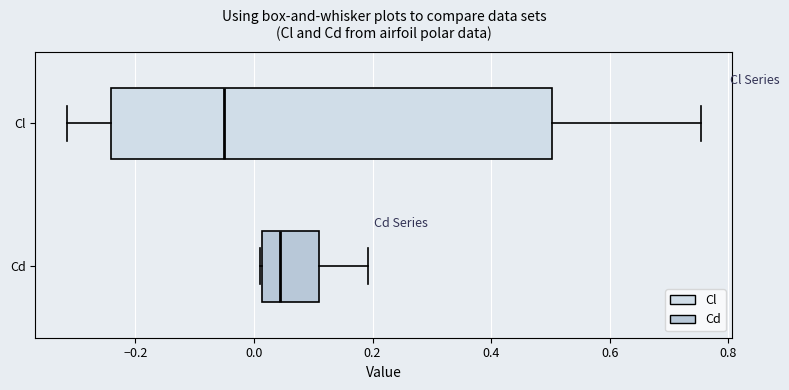

Where does the median line of the box for Cl sit on the x-axis? The values are not printed on the chart, so give them approximately, as read against the axis.

-0.06